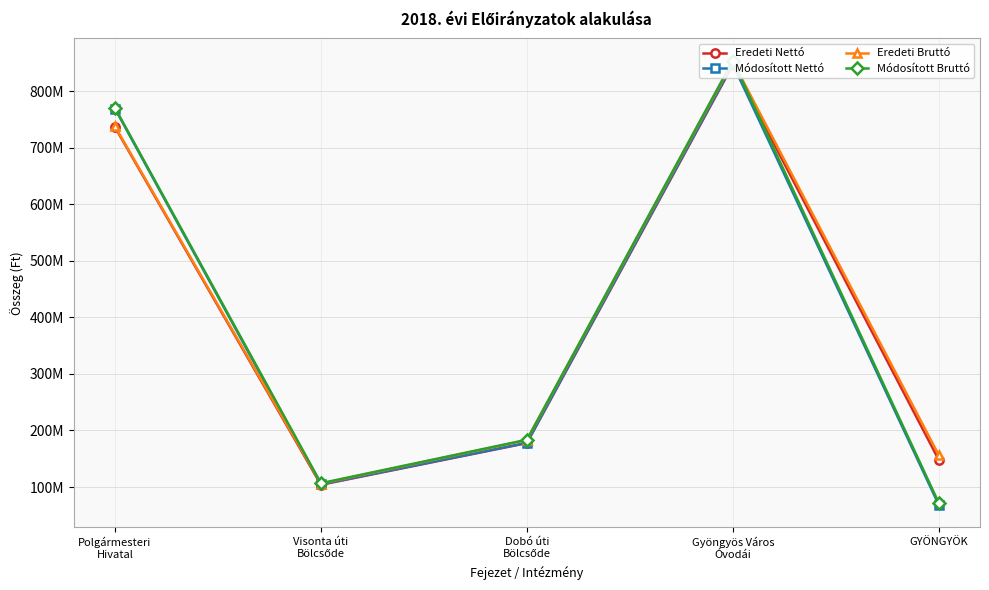

Where does the Eredeti Nettó series first go above 177630382?

Polgármesteri
Hivatal